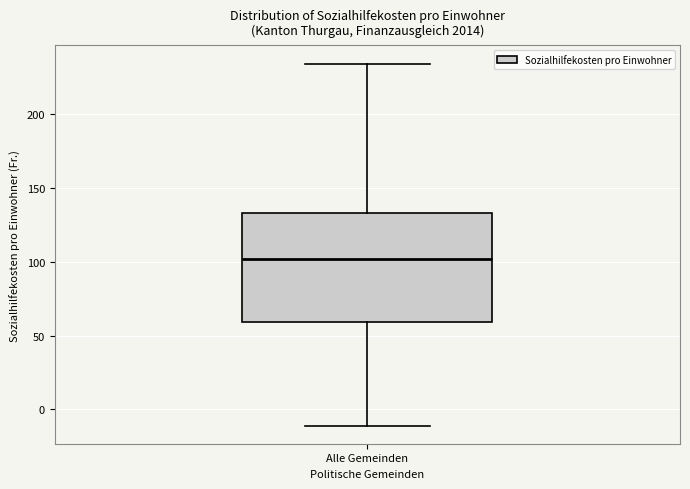

Read this box plot against the y-axis: the position of the median line, the range covered by the box, and the ends of both whiskers. The values are not printed on the chart, so give them approximately, as read against the axis.

median 100, box 60 to 135, whiskers -10 to 235